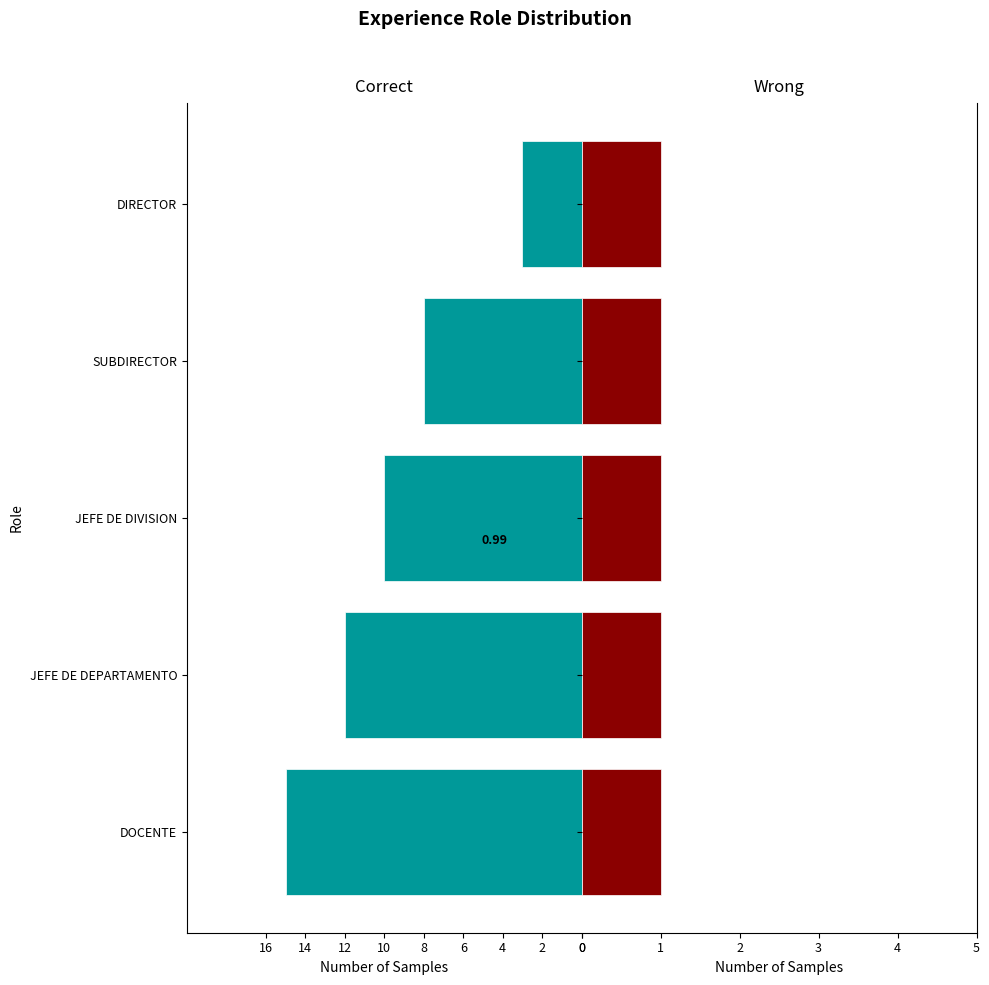

The chart shows a value of 2 at 12. True or false?

True